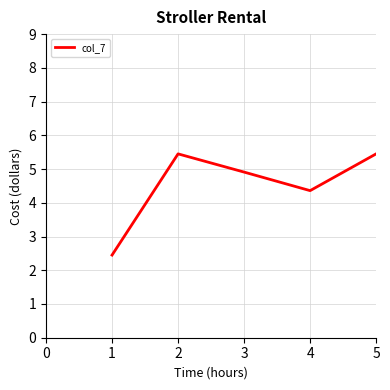

What is the difference between the values at 3 and 2?

0.5